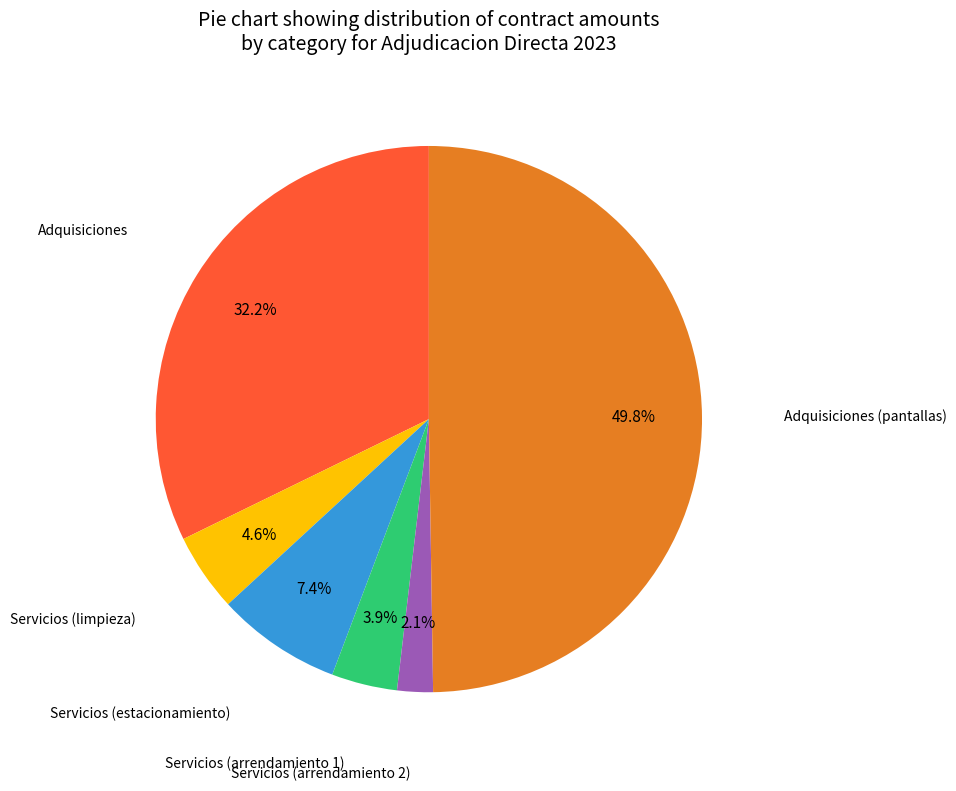

How many segments does this pie chart have?

6